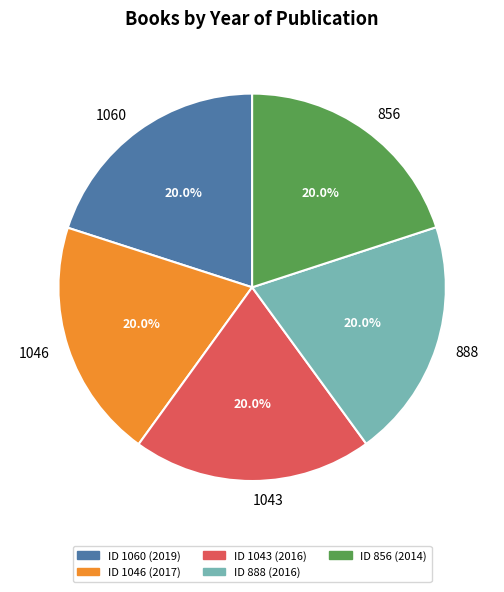

What percentage do 1046 and 856 together represent?

40.0%